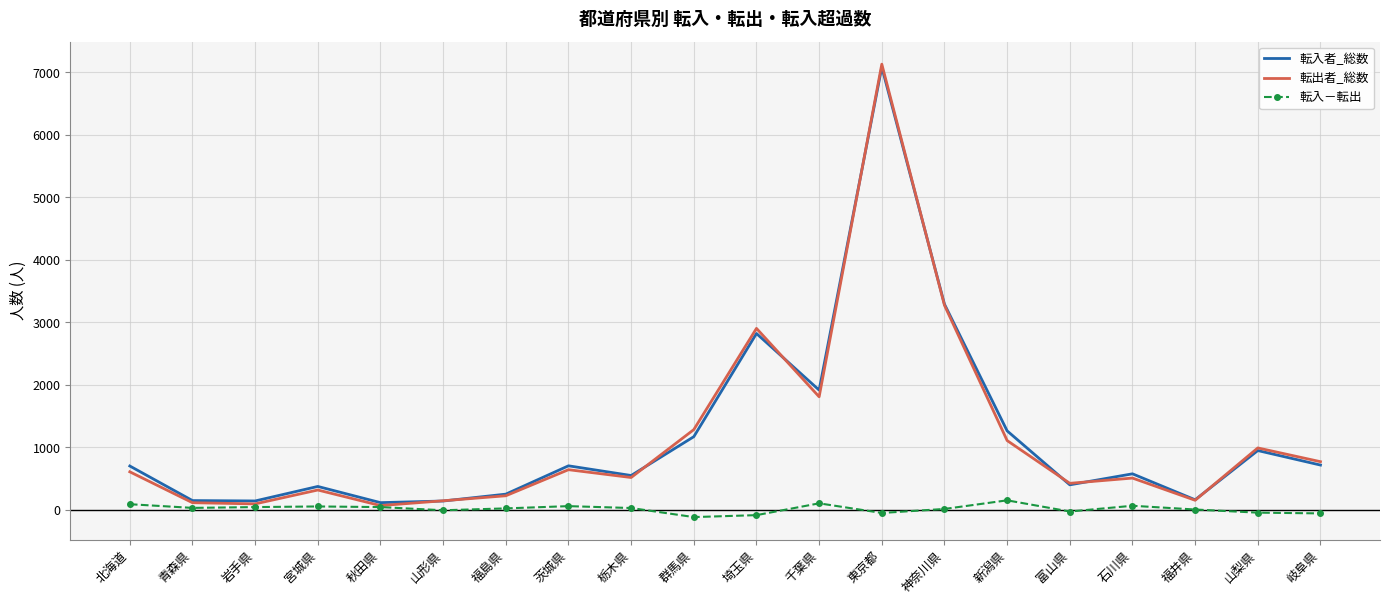

What is the difference between the highest and lowest values at 岩手県?

98